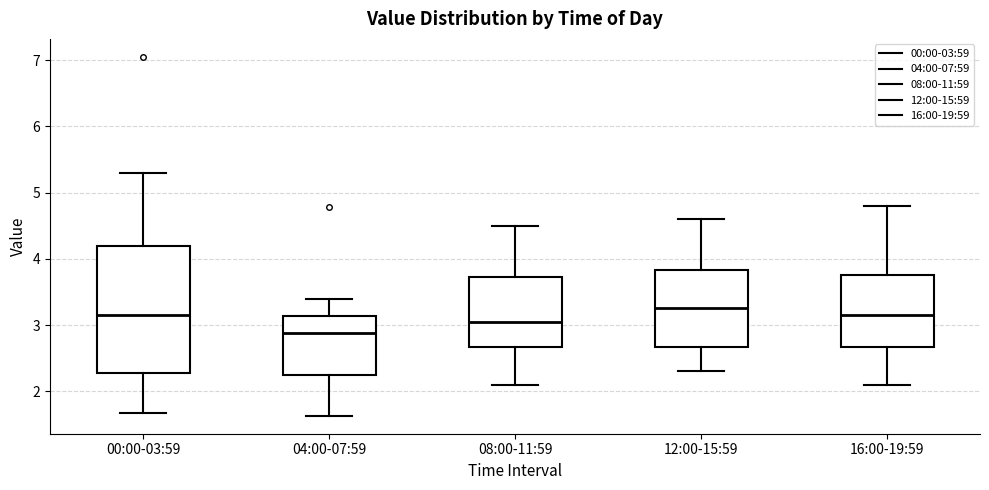

Which box's median line is the lowest?

04:00-07:59